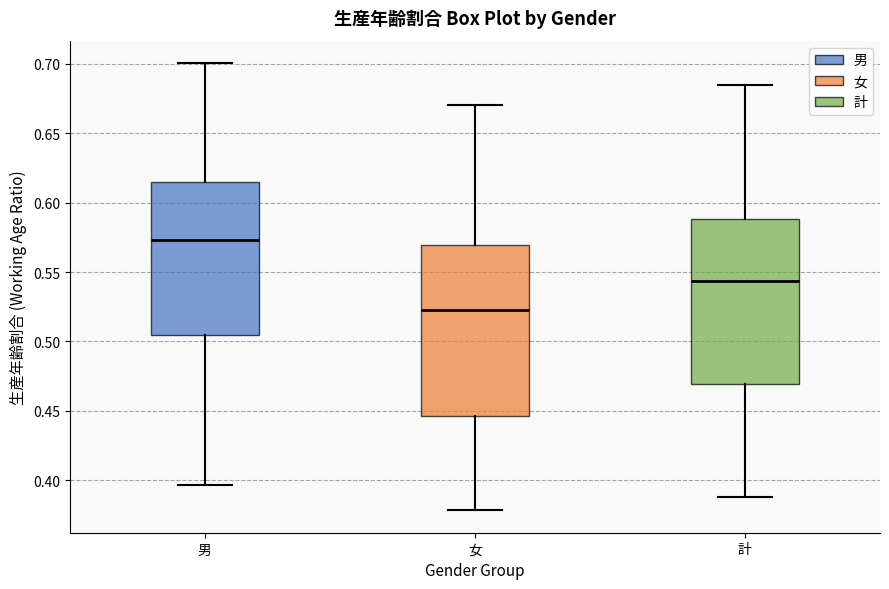

Reading left to right, read every box against the y-axis: the position of its median line, the range the box covers, and the ends of its whiskers. The values are not printed on the chart, so give them approximately, as read against the axis.

男: median 0.575, box 0.505 to 0.615, whiskers 0.395 to 0.700
女: median 0.525, box 0.445 to 0.570, whiskers 0.380 to 0.670
計: median 0.545, box 0.470 to 0.590, whiskers 0.390 to 0.685